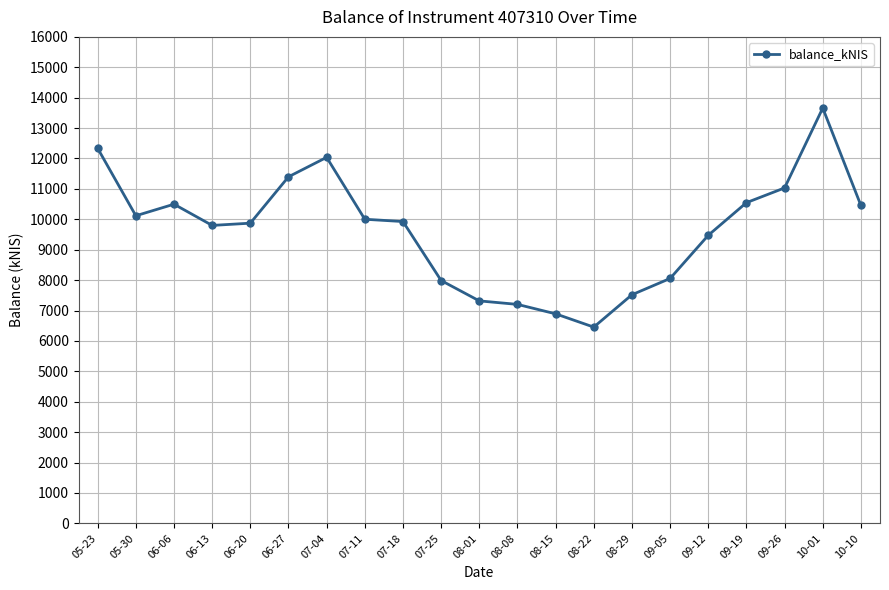

The value at 08-22 is 6454.1. True or false?

True